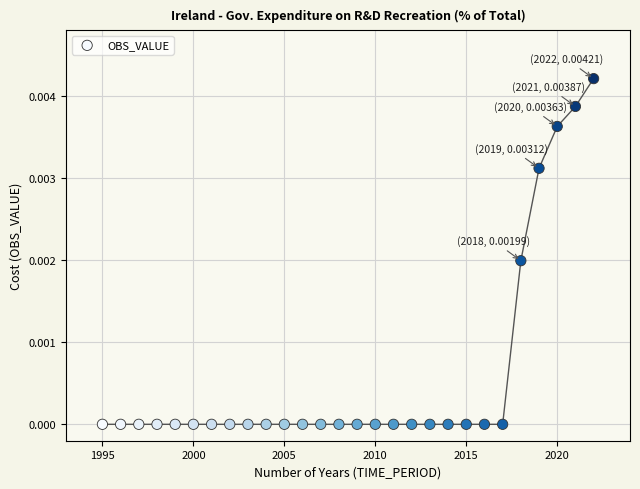

What is the range of X values (max minus min)?

27.0